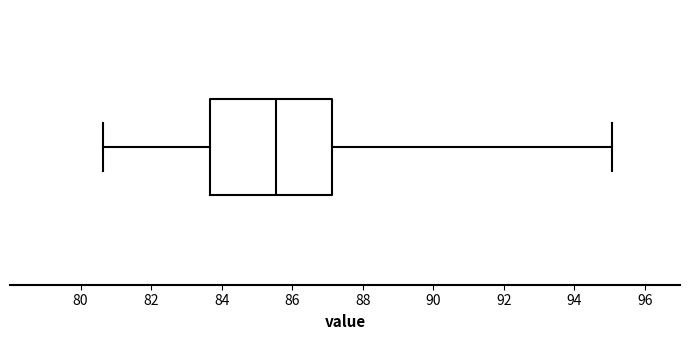

Where is the right edge of the box on the x-axis? The values are not printed on the chart, so give them approximately, as read against the axis.

87.2